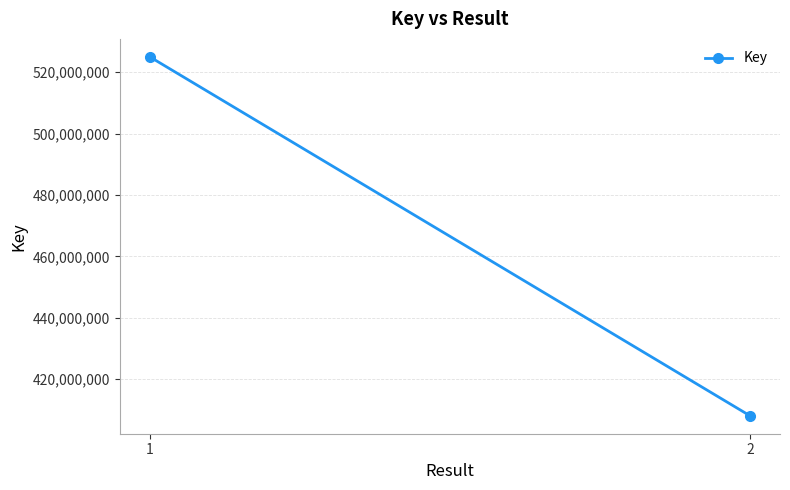

What is the difference between the values at 1 and 2?

116962485